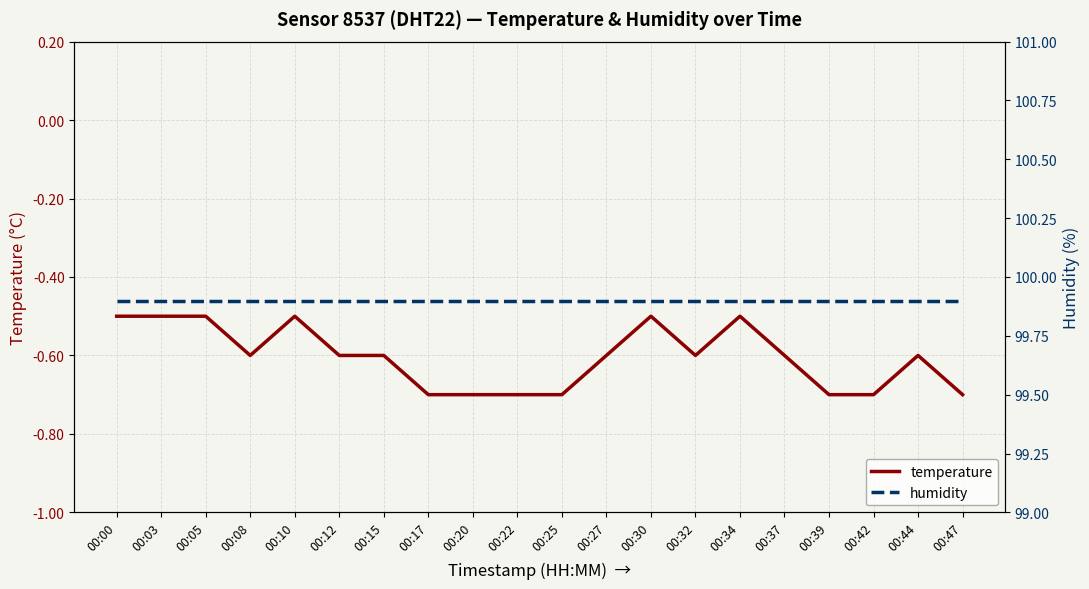

Is the value of temperature at 00:42 greater than the value of humidity at 00:05?

No